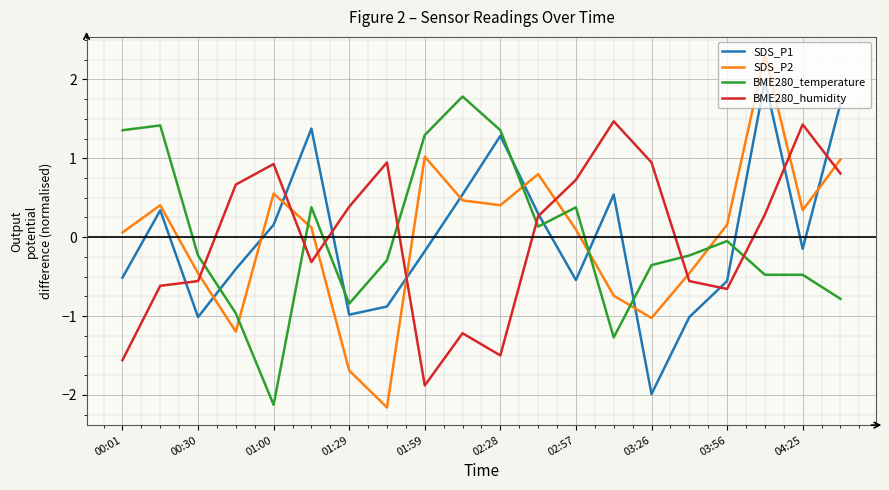

What is the maximum value for BME280_temperature?

1.8